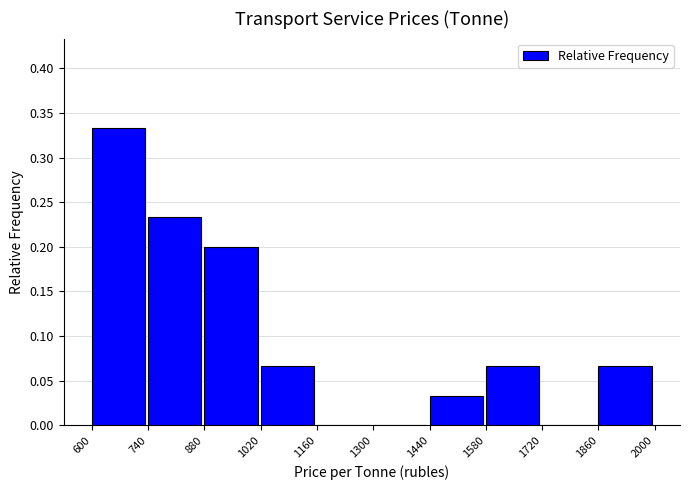

Which range on the x-axis has the tallest bar?

600 to 740